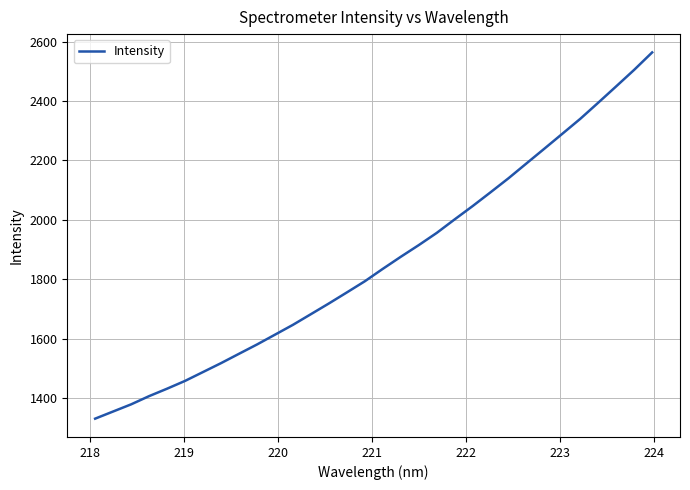

What is the smallest value displayed?

1330.6